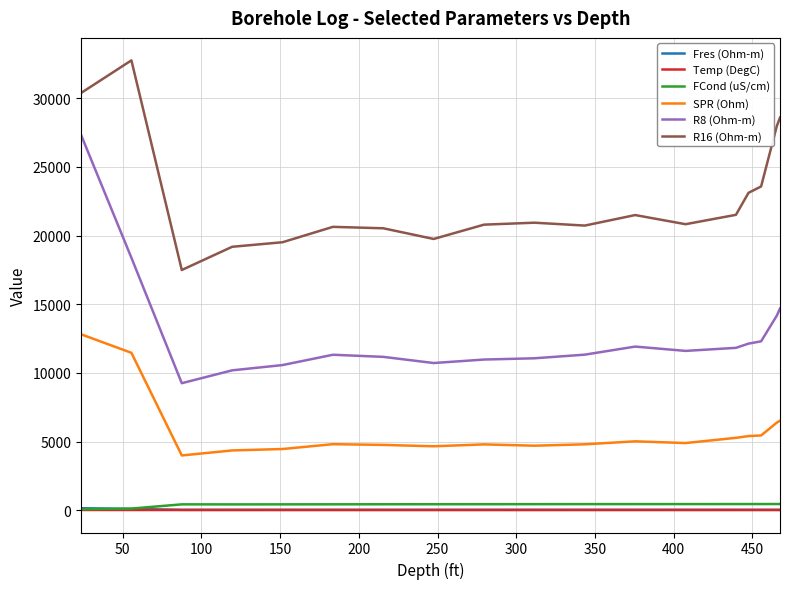

Which series has the largest range (max minus min)?

R8 (Ohm-m)